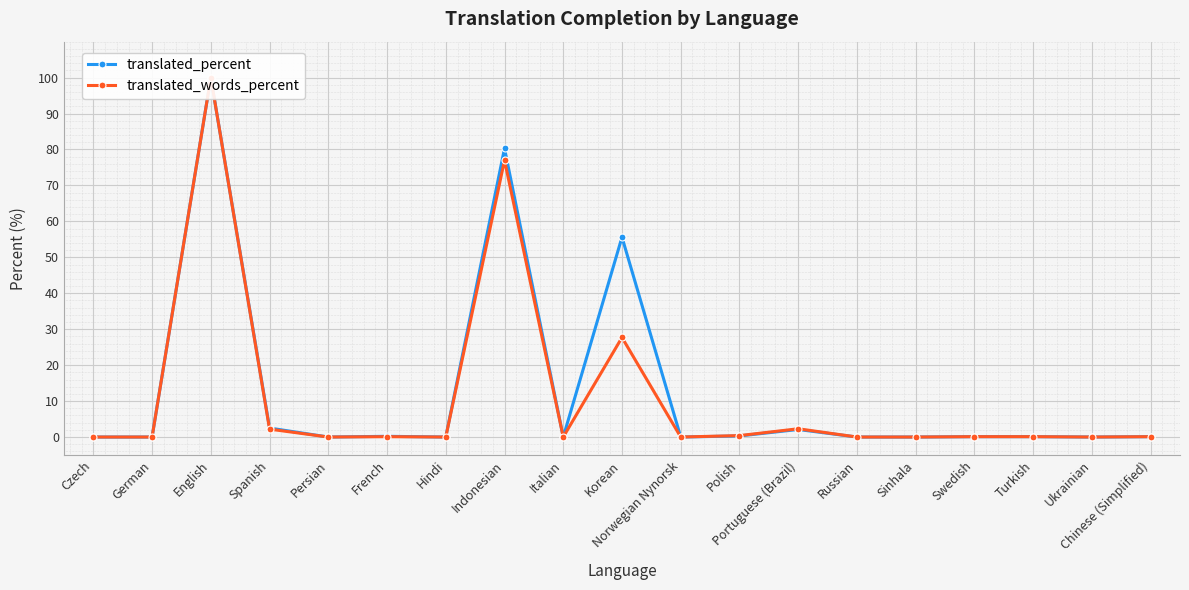

List the series in order of their peak value, highest first.

translated_percent, translated_words_percent